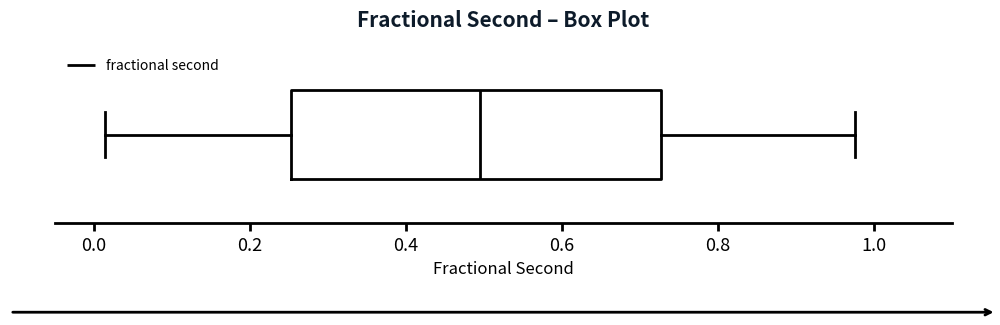

Where does the median line of the box sit on the x-axis? The values are not printed on the chart, so give them approximately, as read against the axis.

0.50